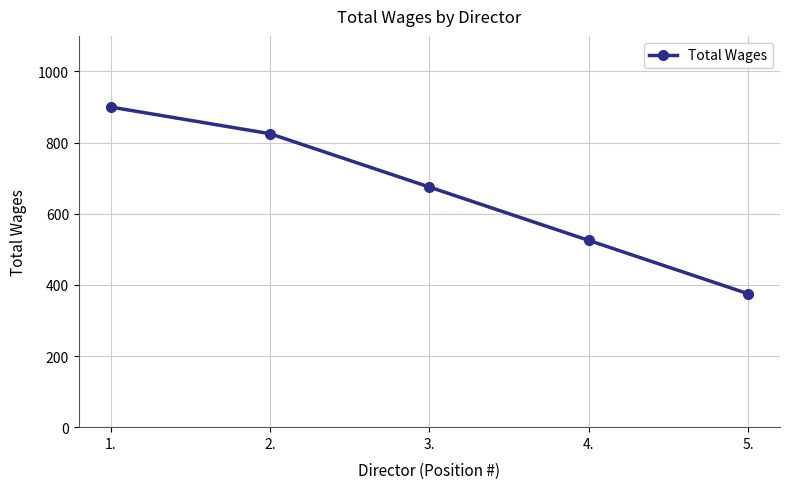

What is the approximate value at 3., to the nearest 50?

700